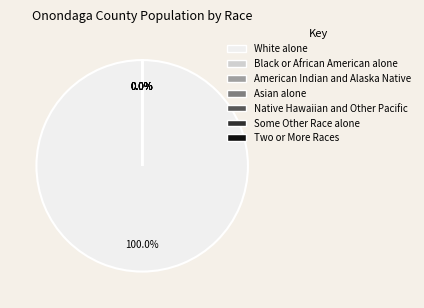

What is the majority slice?

White alone